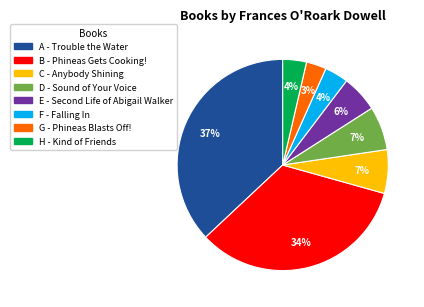

To the nearest percent, what is the average slice percentage?

12%